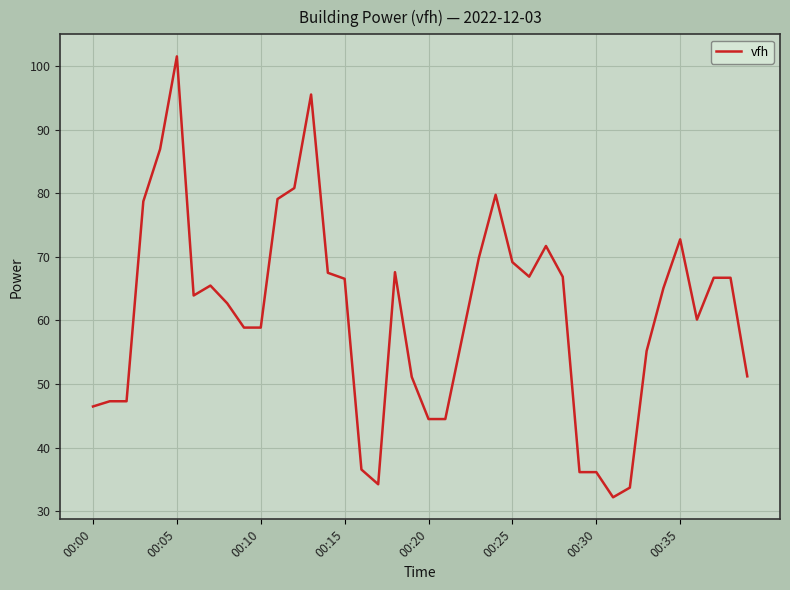

What is the smallest value displayed?

32.2